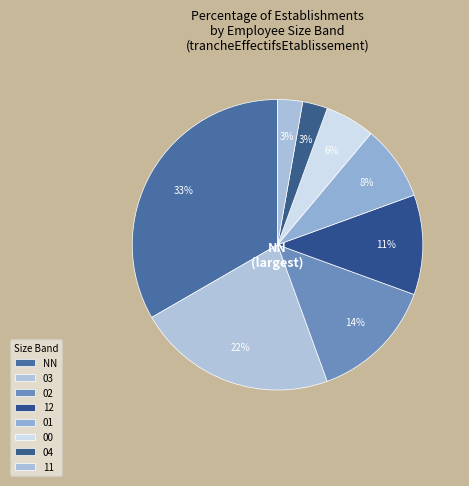

Is there any slice that represents more than half of the pie?

No